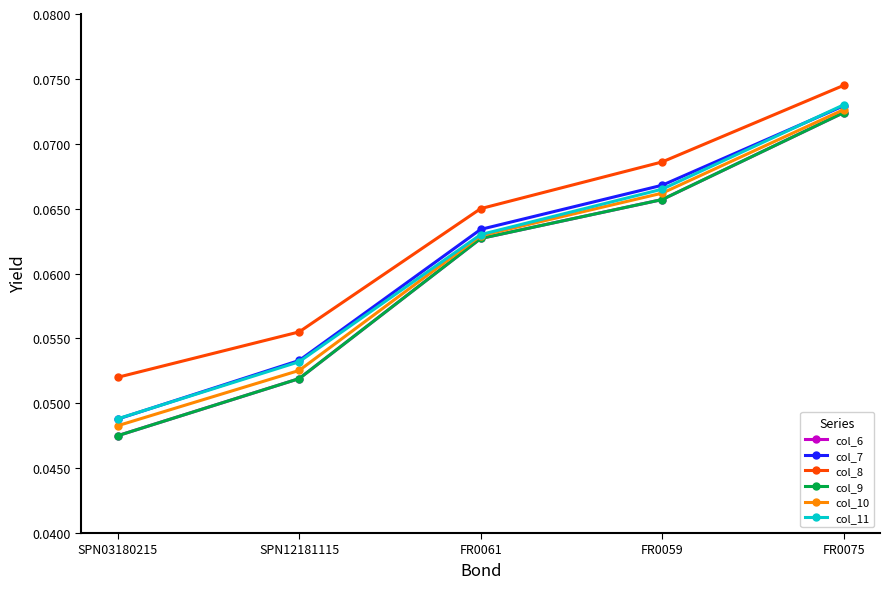

Is this an area chart (filled region under the line)?

No